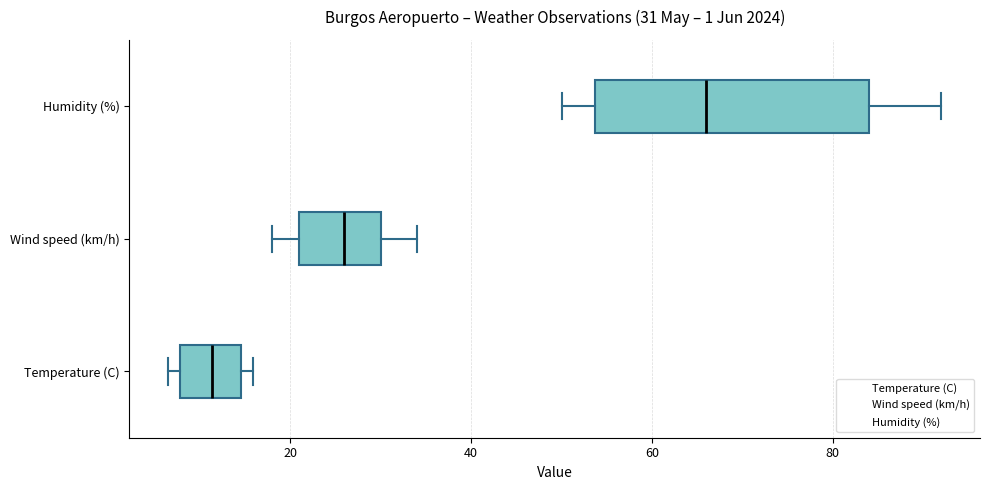

Which box is the widest, from its left edge to its right edge?

Humidity (%)